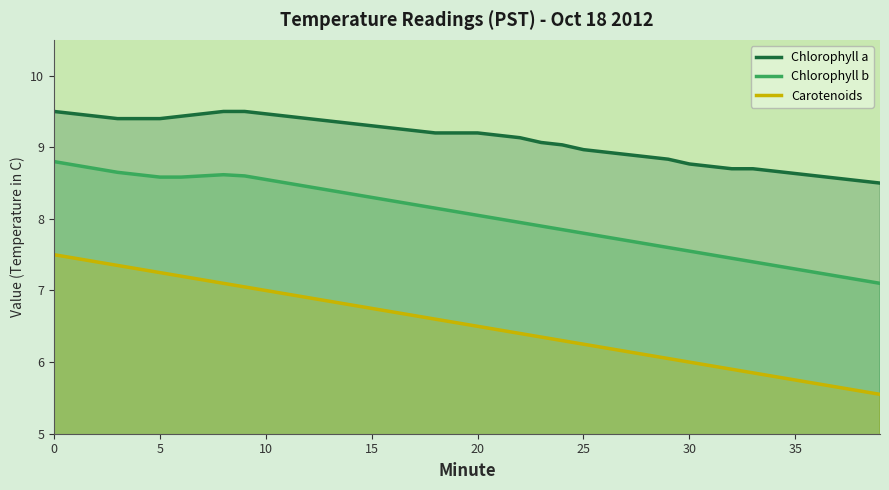

Where is Carotenoids nearest to the value 6?

30